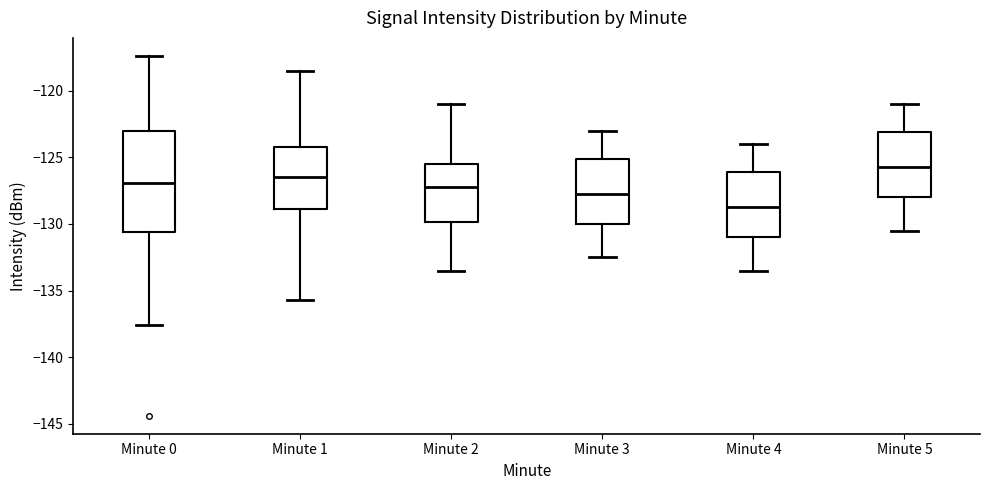

Which box's median line is the highest?

Minute 5